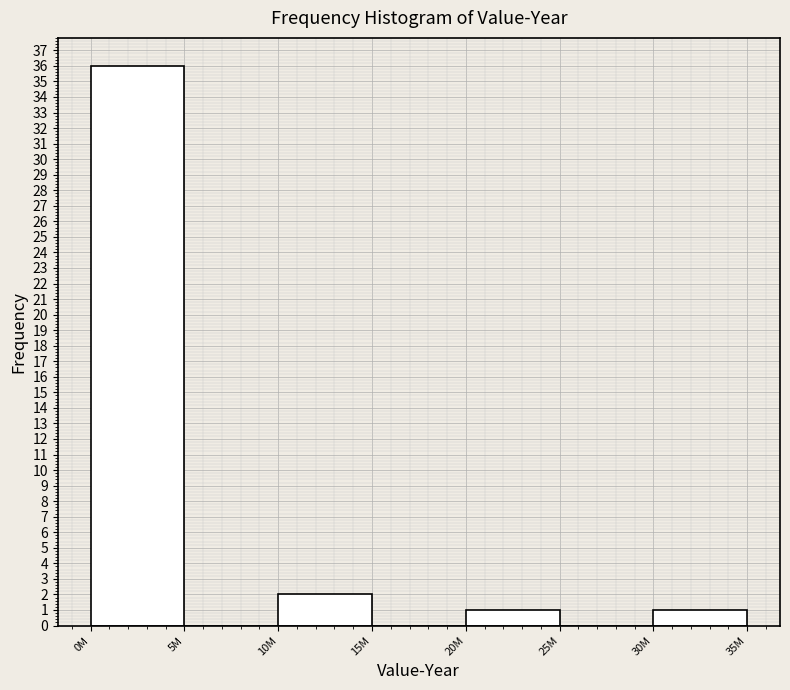

Reading left to right, extract all data points from this chart.

0M=36	5M=0	10M=2	15M=0	20M=1	25M=0	30M=1